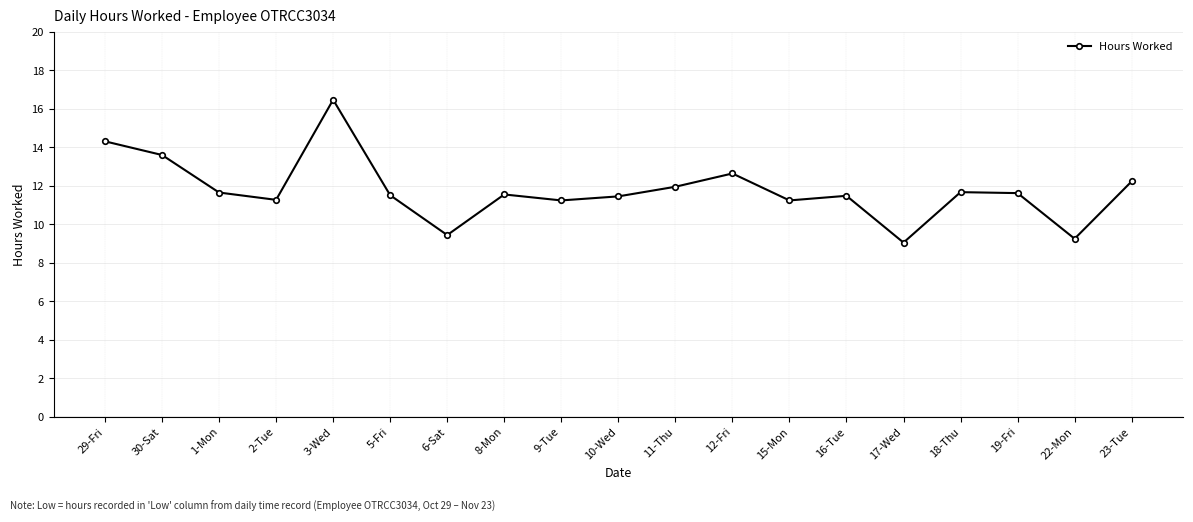

The chart shows a value of 13.6 at 30-Sat. True or false?

True